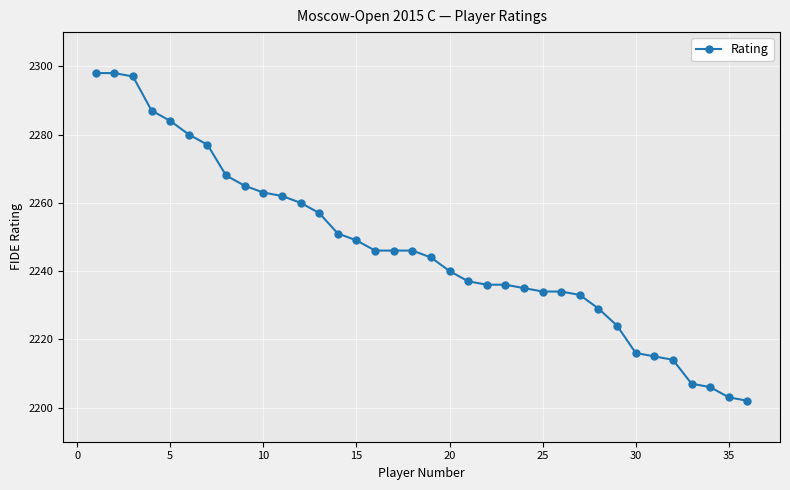

What is the sum of all values?

80879